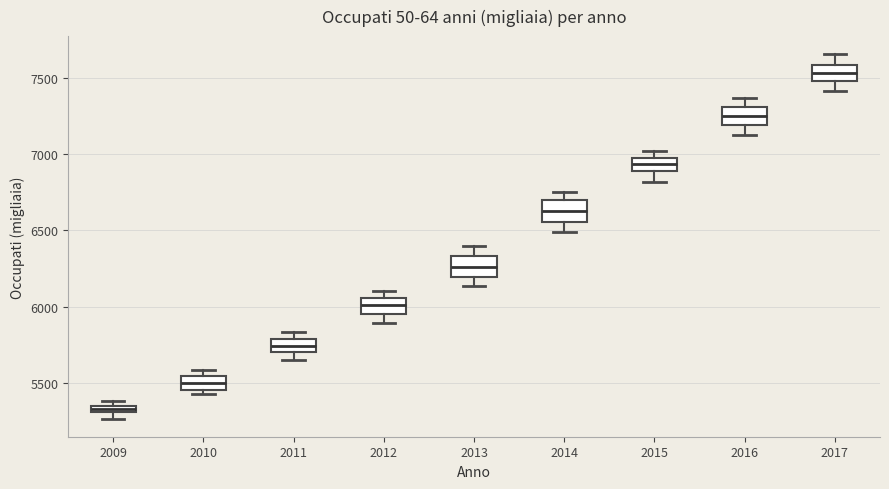

Where does the lower whisker of the box at x = 2015 end on the y-axis? The values are not printed on the chart, so give them approximately, as read against the axis.

6800